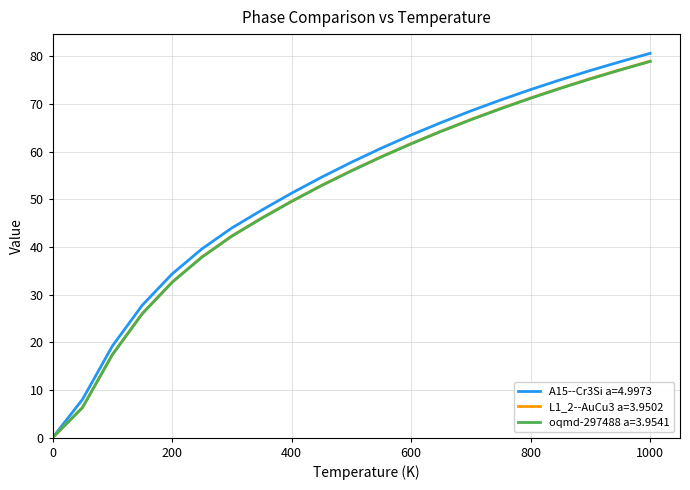

Which series has the largest range (max minus min)?

A15--Cr3Si a=4.9973